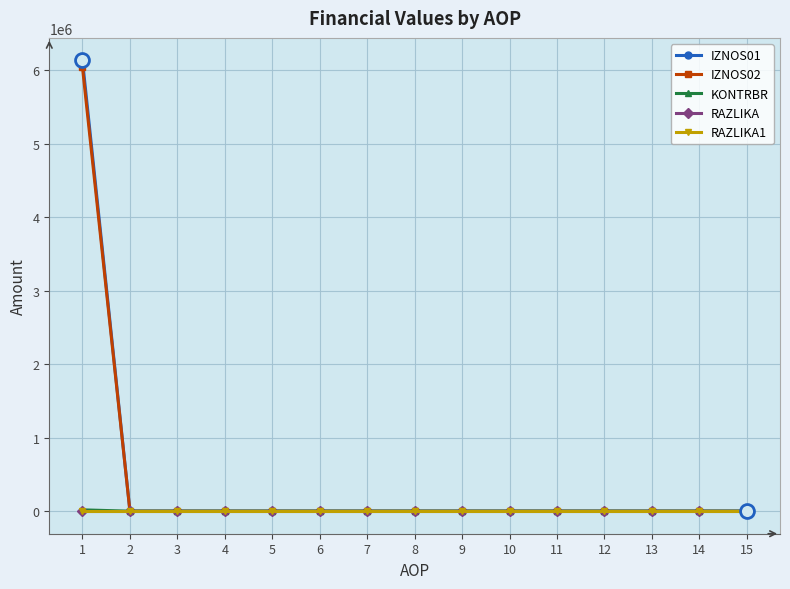

List the labels in order of RAZLIKA value, largest first.

1, 2, 3, 4, 5, 6, 7, 8, 9, 10, 11, 12, 13, 14, 15